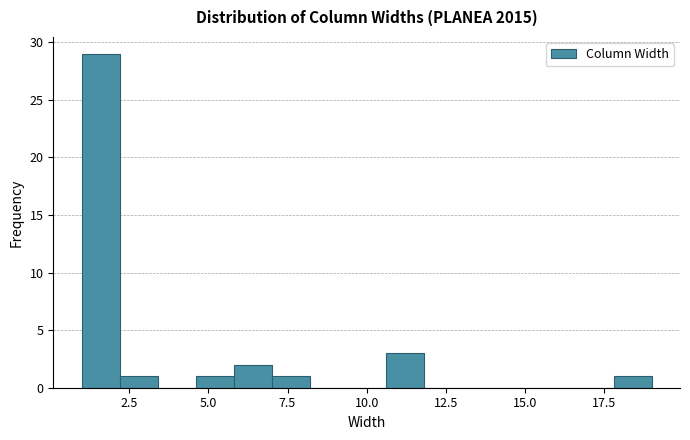

Around what value on the x-axis is the tallest bar? Give the approximate position of its centre, as read against the axis.

1.5